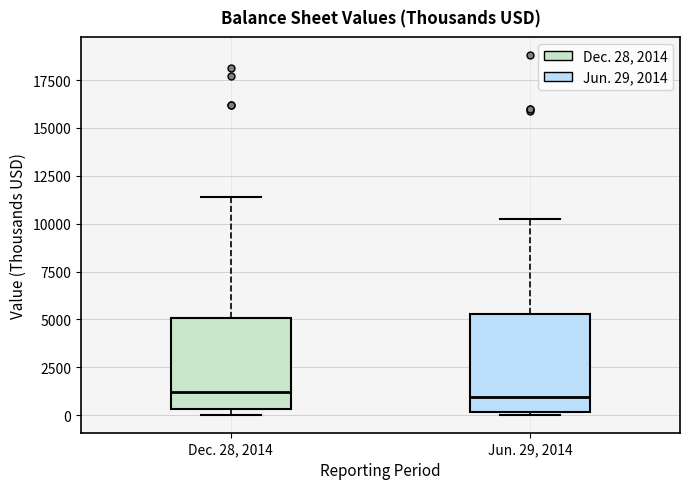

Where is the upper edge of the box for Dec. 28, 2014 on the y-axis? The values are not printed on the chart, so give them approximately, as read against the axis.

5000